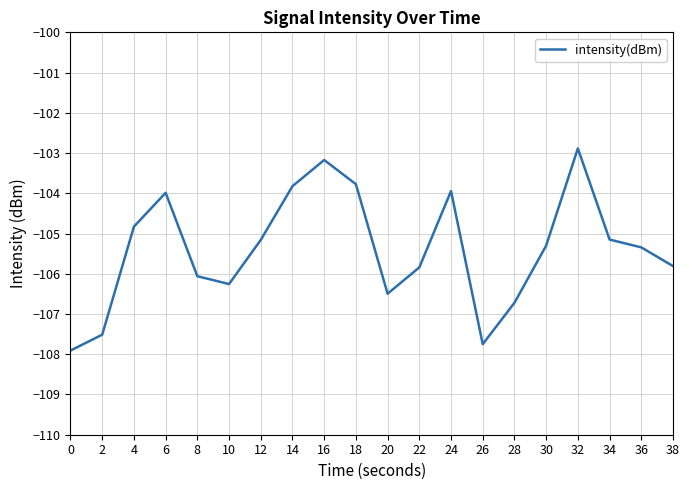

True or false: the data shows -106.5 at 20.

True